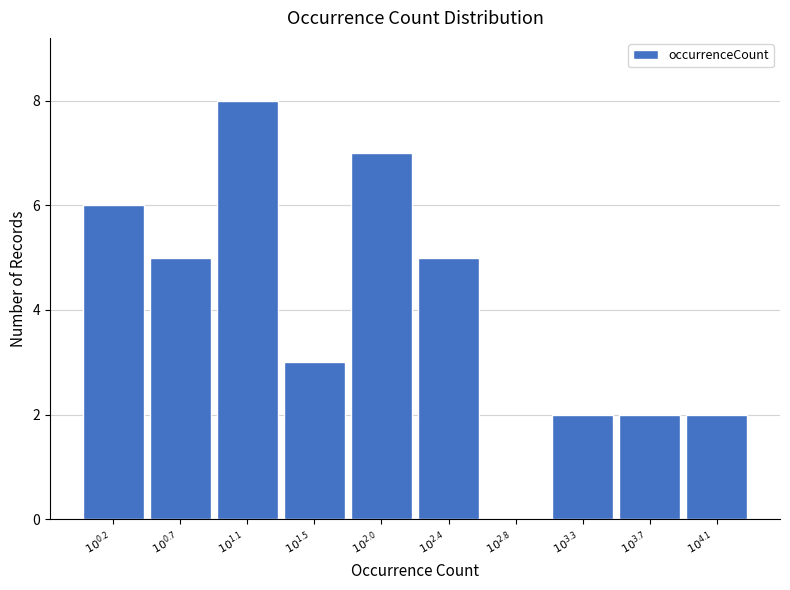

What is the greatest value displayed?

8